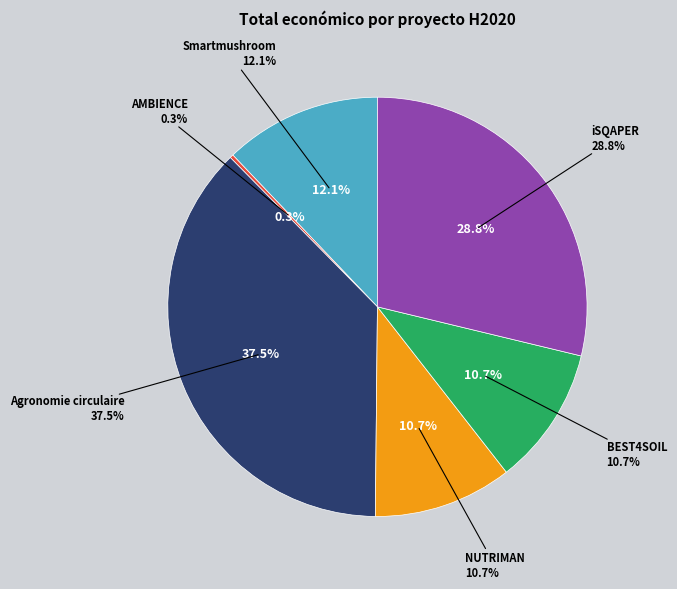

To the nearest percent, what is the combined percentage of BEST4SOIL and NUTRIMAN?

21%